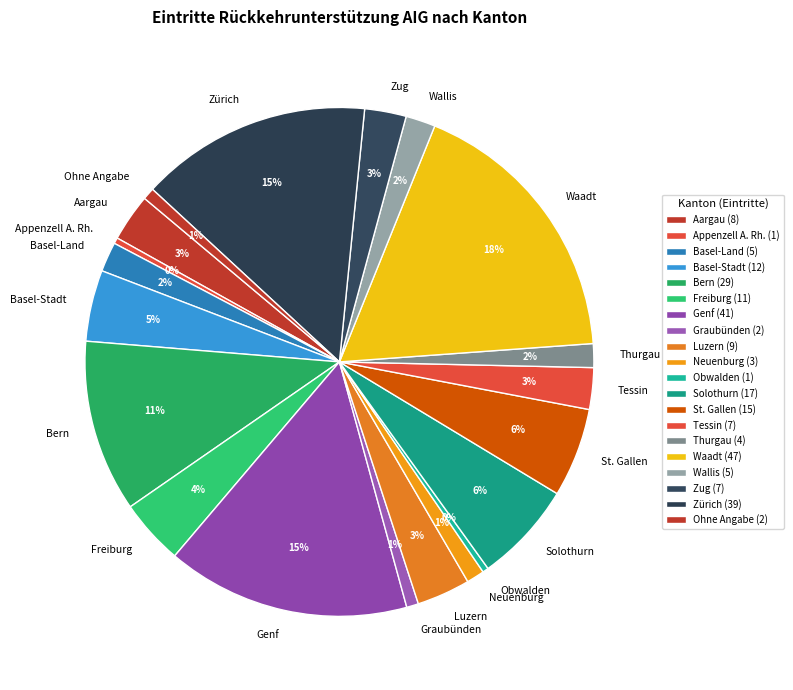

Which has a higher value, Basel-Land or Graubünden?

Basel-Land